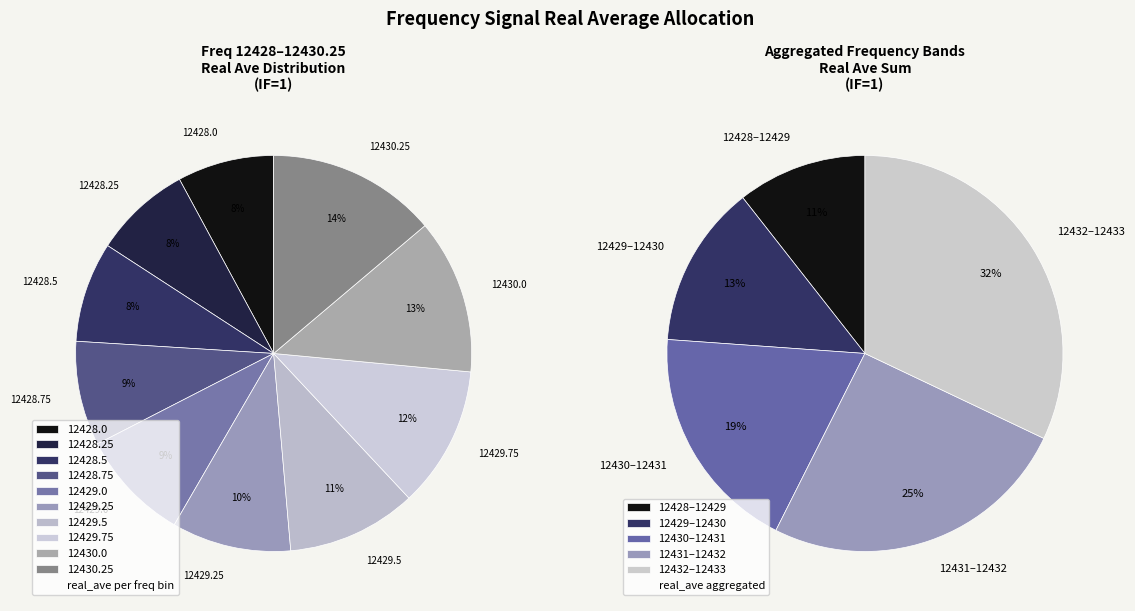

Rank the categories by value from lowest to highest.

12428.0, 12428.25, 12428.5, 12428.75, 12429.0, 12429.25, 12429.5, 12429.75, 12430.0, 12430.25